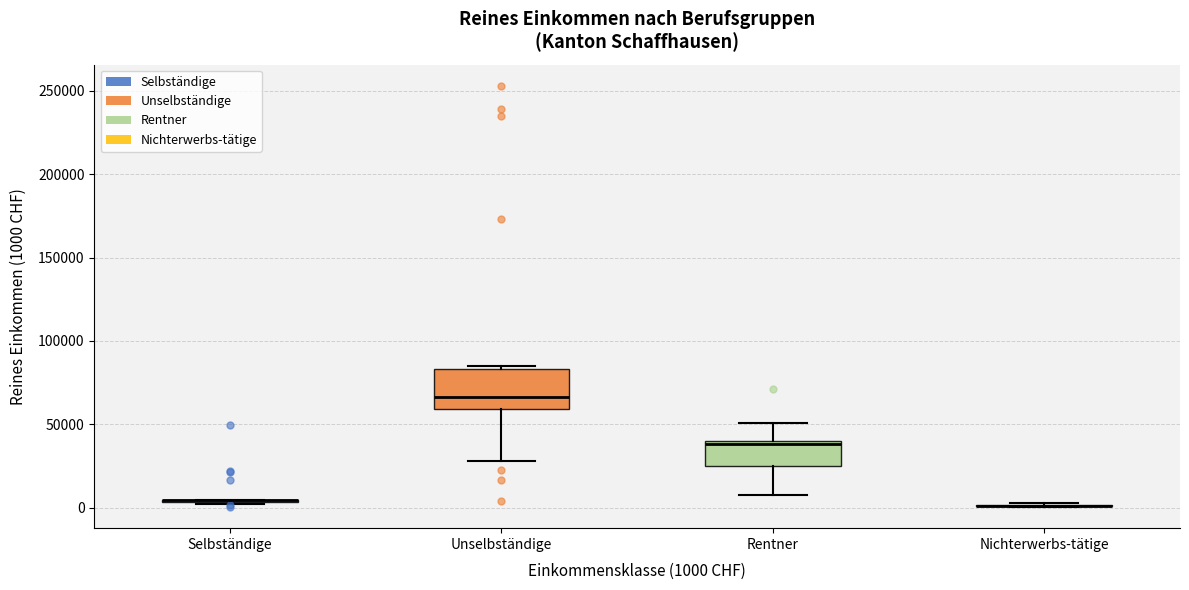

Reading left to right, read every box against the y-axis: the position of its median line, the range the box covers, and the ends of its whiskers. The values are not printed on the chart, so give them approximately, as read against the axis.

Selbständige: box collapsed to a line at 5000, whiskers 0 to 5000
Unselbständige: median 65000, box 60000 to 85000, whiskers 30000 to 85000 (just above the box's upper edge)
Rentner: median 40000 (just below the box's upper edge), box 25000 to 40000, whiskers 10000 to 50000
Nichterwerbs-tätige: box collapsed to a line at 0, whiskers 0 to 5000